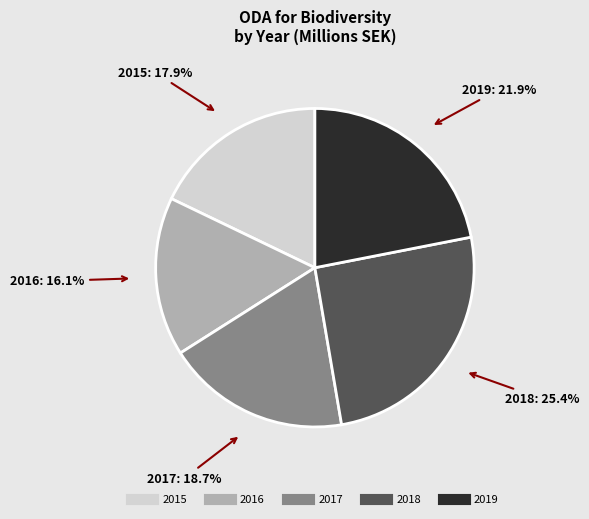

Which has a higher value, 2015 or 2019?

2019